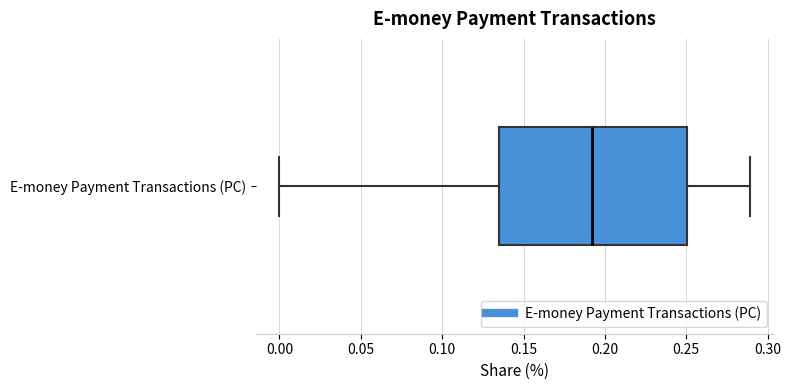

Transcribe this box plot: give where the median line is, the range the box spans, and where the two whiskers end, as read against the x-axis. The values are not printed on the chart, so give them approximately, as read against the axis.

median 0.190, box 0.135 to 0.250, whiskers 0.000 to 0.290